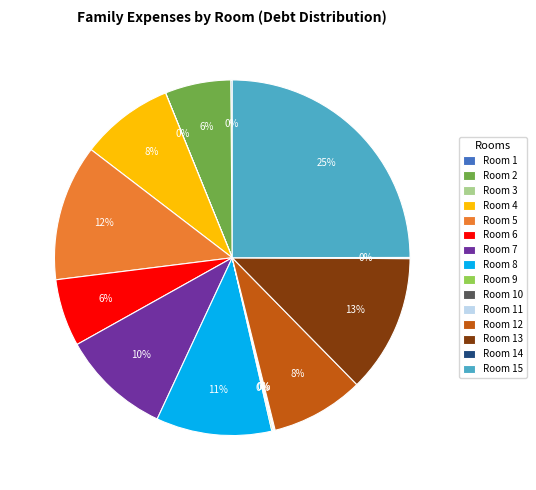

Is it true that Room 6 is 20% of the pie?

False